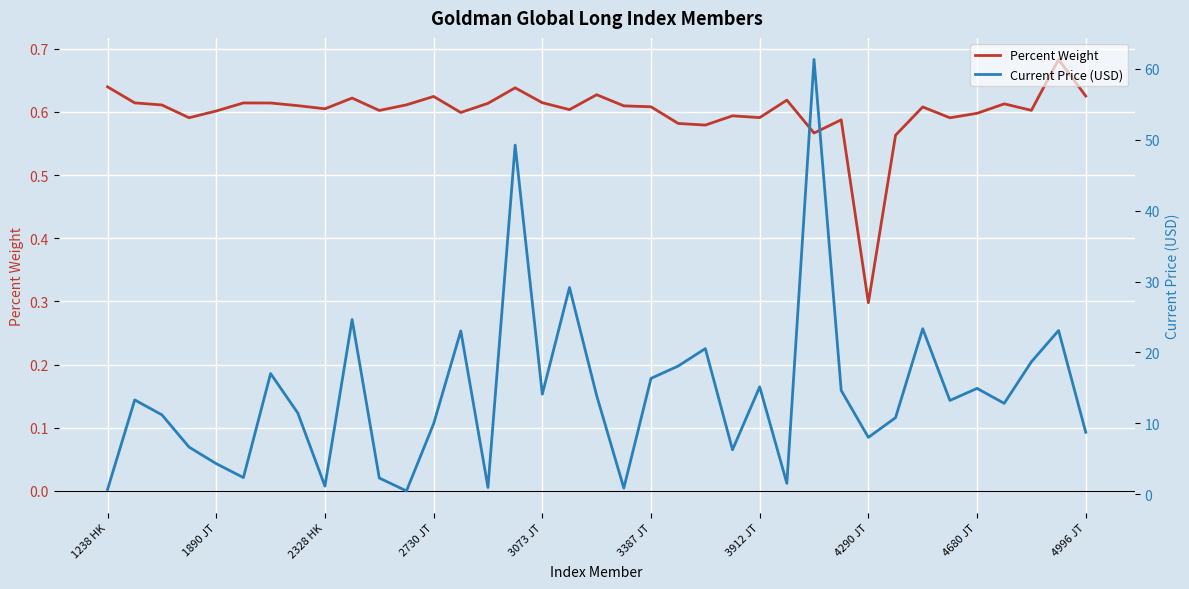

True or false: Current Price (USD) has more than 2 points higher than both neighbors.

True